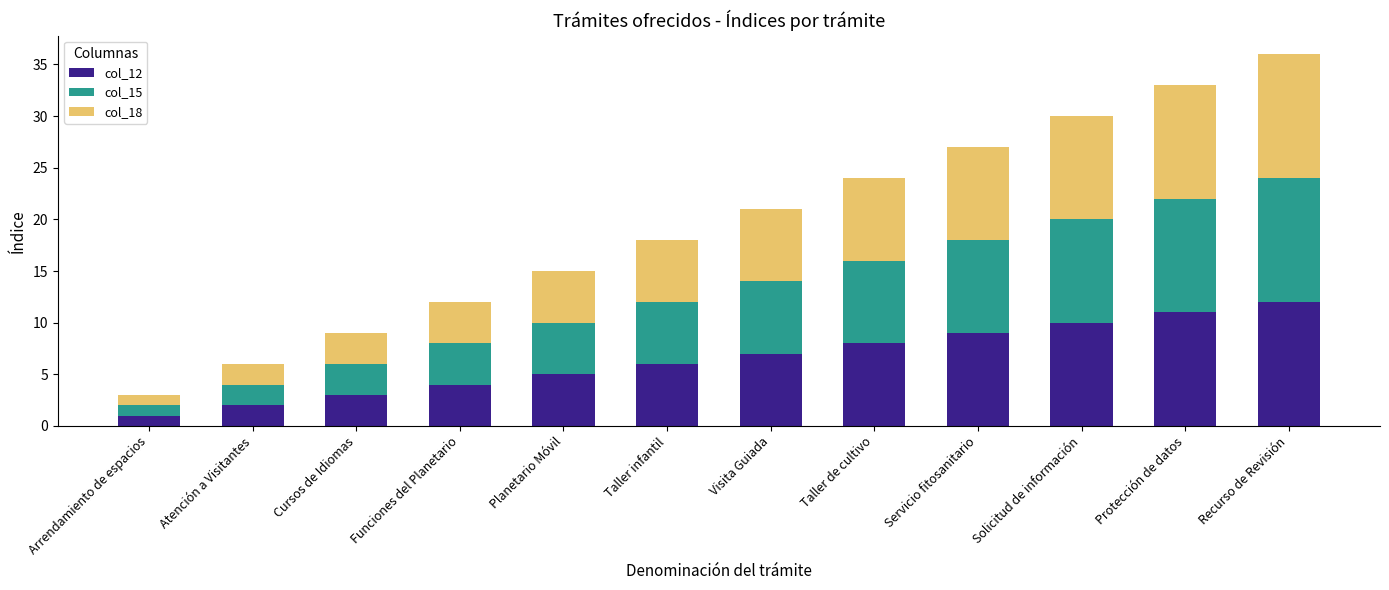

Is it true that col_12 equals 15 at Servicio fitosanitario?

False